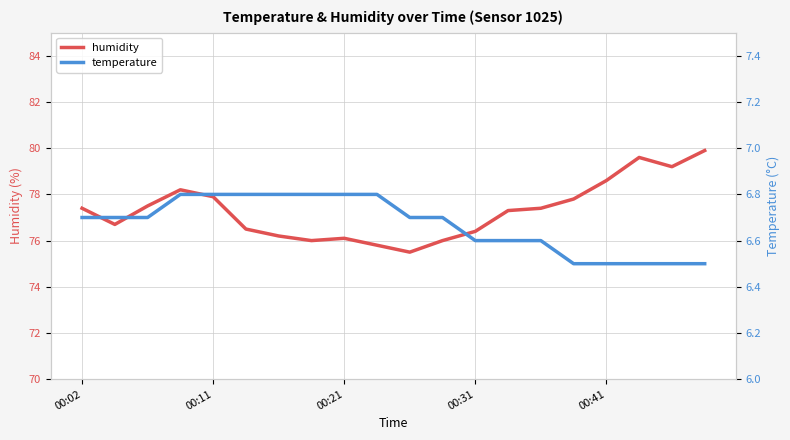

The humidity series shows 117.1 at 00:02. True or false?

False